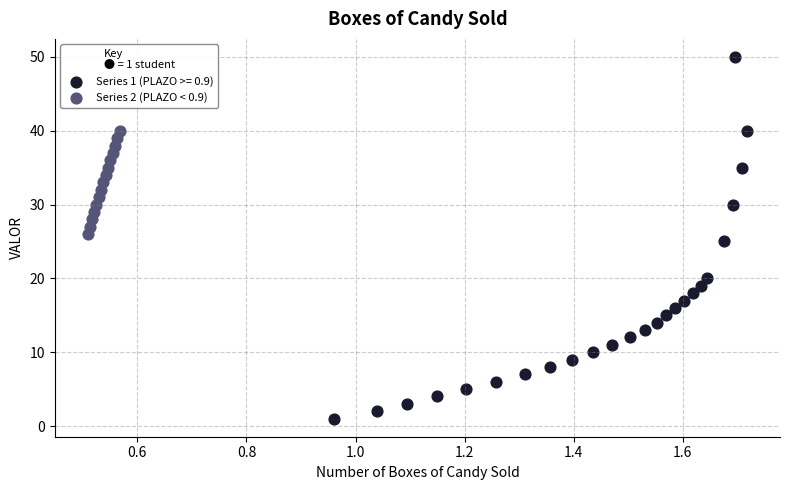

Which series has the largest Y range (max minus min)?

Series 1 (PLAZO >= 0.9)